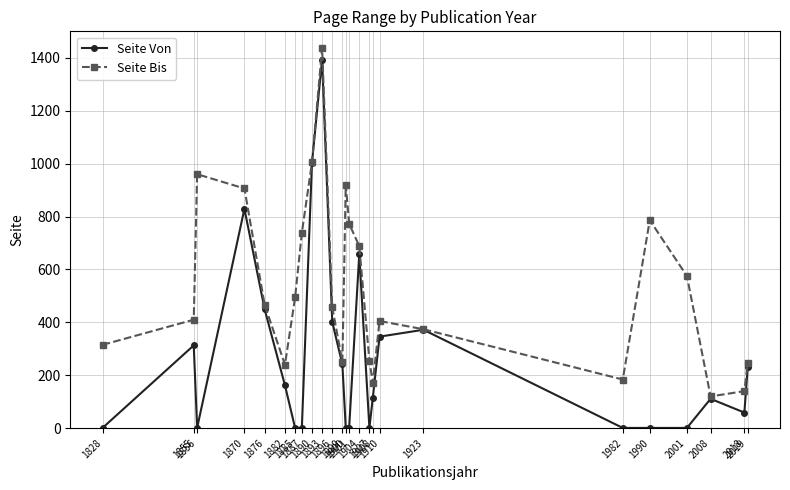

At which label does Seite Bis first exceed 457?

1856